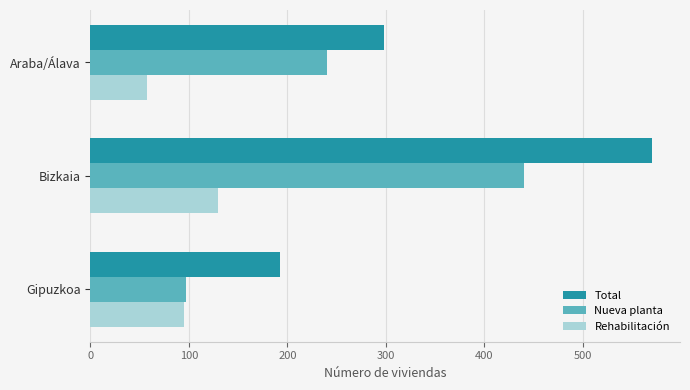

At how many categories does at least one series exceed 211?

2